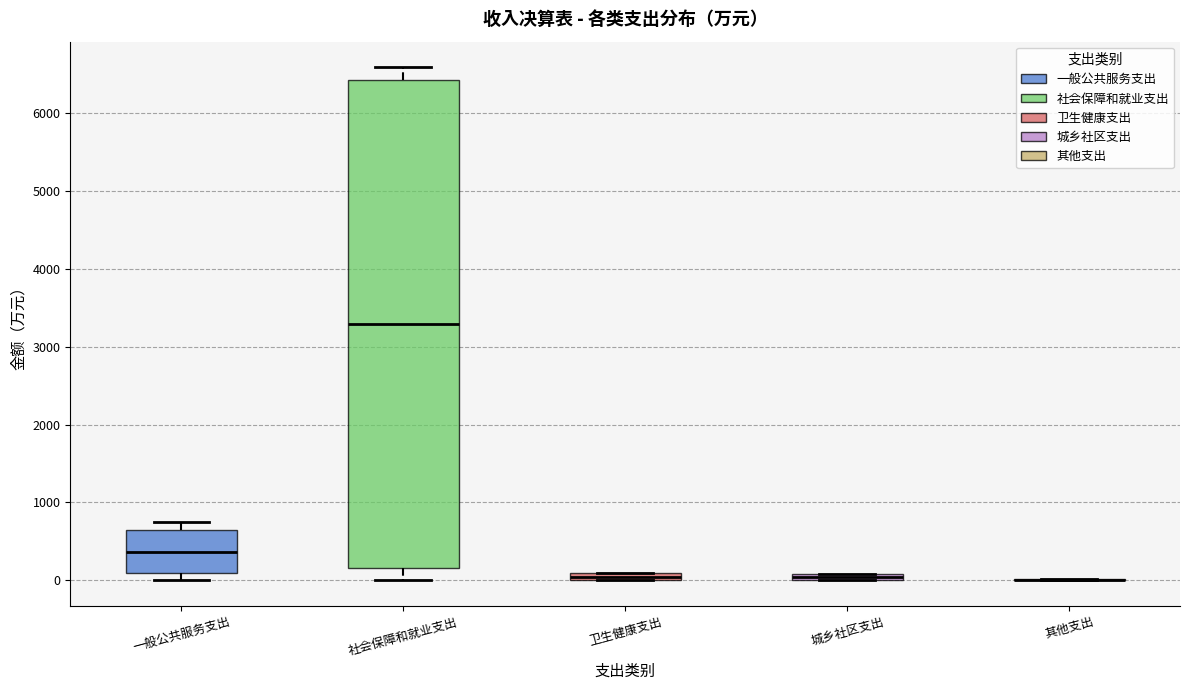

Comparing the boxes themselves (not the whiskers), which one is the tallest?

社会保障和就业支出